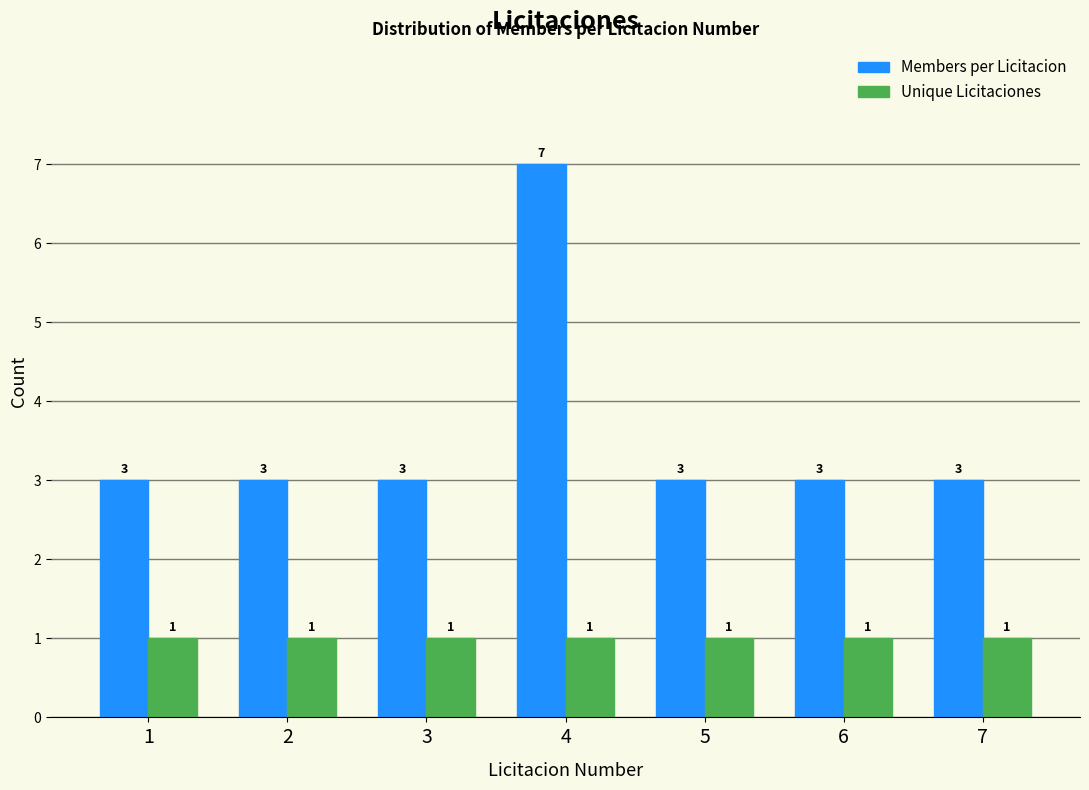

Reading right to left, list all the values displayed in this chart.

Members per Licitacion: 7=3	6=3	5=3	4=7	3=3	2=3	1=3
Unique Licitaciones: 7=1	6=1	5=1	4=1	3=1	2=1	1=1